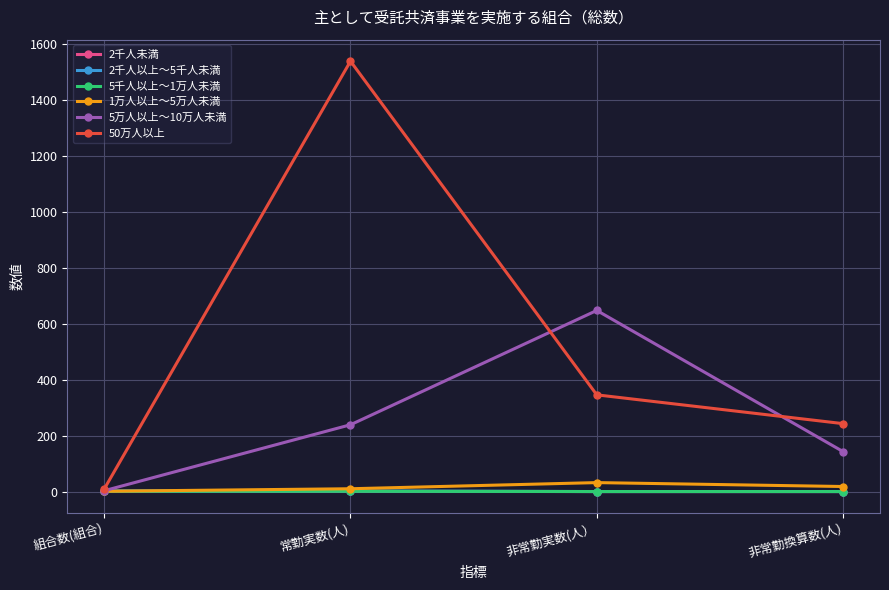

What is the value of the 50万人以上 point at the 3rd from the left?

346